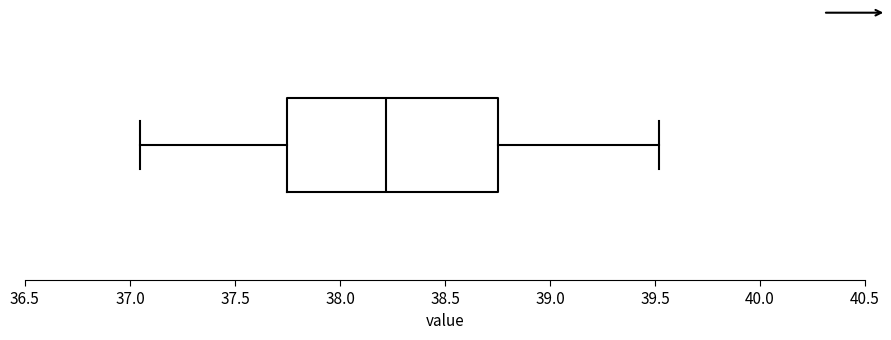

Transcribe this box plot: give where the median line is, the range the box spans, and where the two whiskers end, as read against the x-axis. The values are not printed on the chart, so give them approximately, as read against the axis.

median 38.20, box 37.75 to 38.75, whiskers 37.05 to 39.50